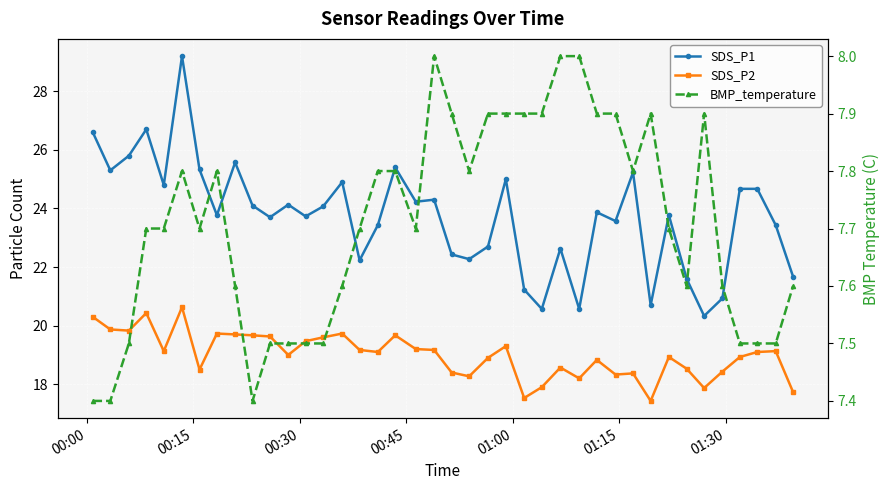

True or false: BMP_temperature has more than 0 points higher than both neighbors.

True